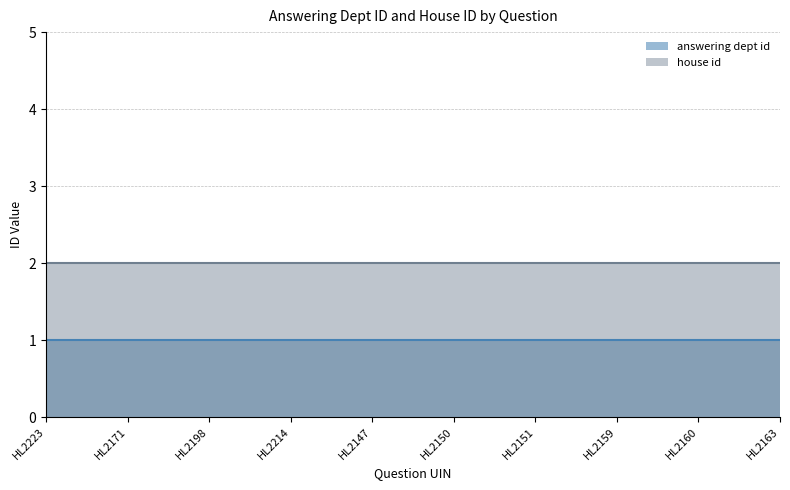

The answering dept id series shows 1 at HL2151. True or false?

True